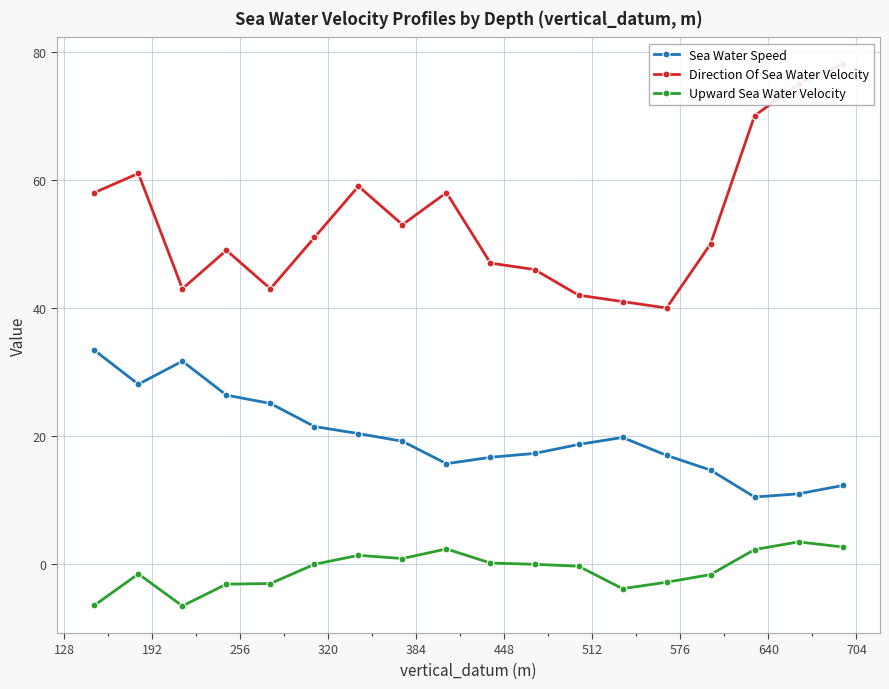

True or false: Upward Sea Water Velocity and Sea Water Speed intersect in this chart.

False